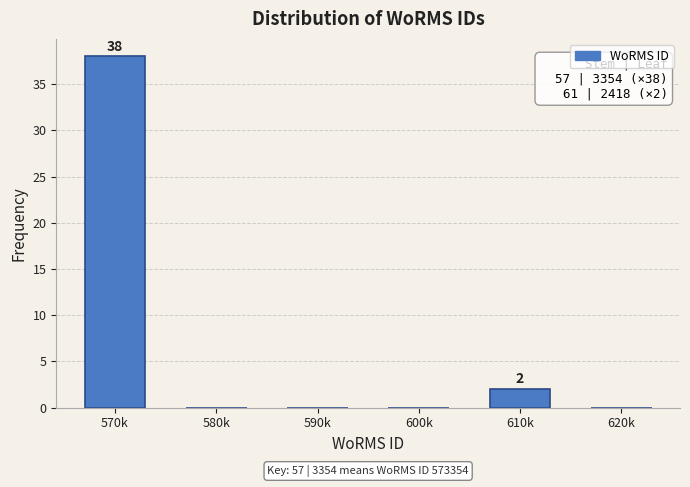

Reading right to left, list all the values displayed in this chart.

620k=0	610k=2	600k=0	590k=0	580k=0	570k=38